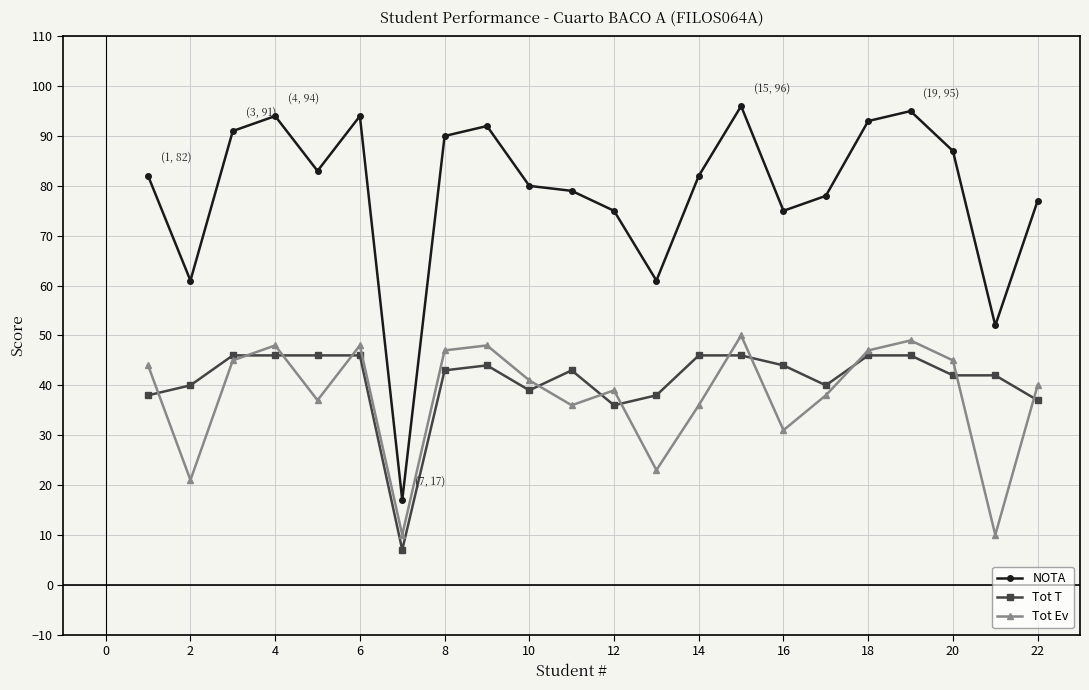

Which series has the largest total across all categories?

NOTA